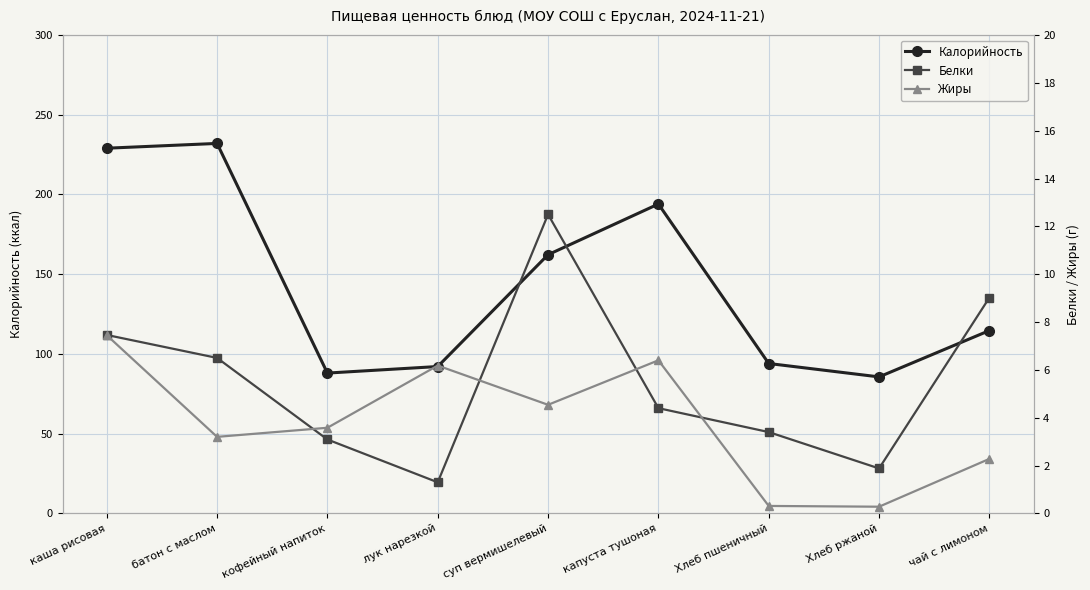

What is the value of the Калорийность point at the 4th from the left?

92.1